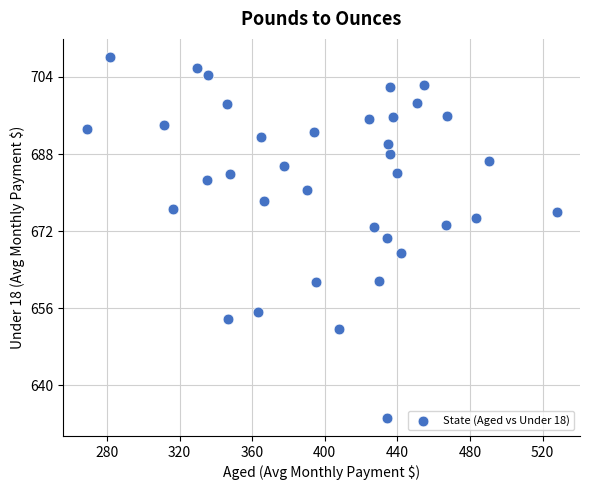

What is the range of Y values (max minus min)?

74.9